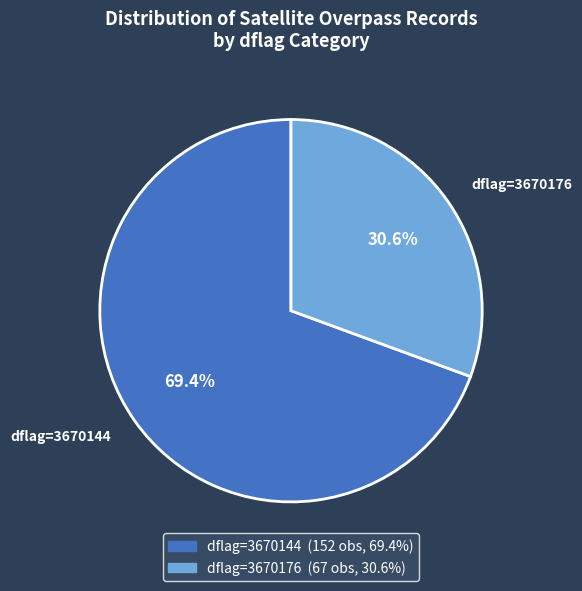

What percentage is NOT represented by dflag=3670176?

69.4%